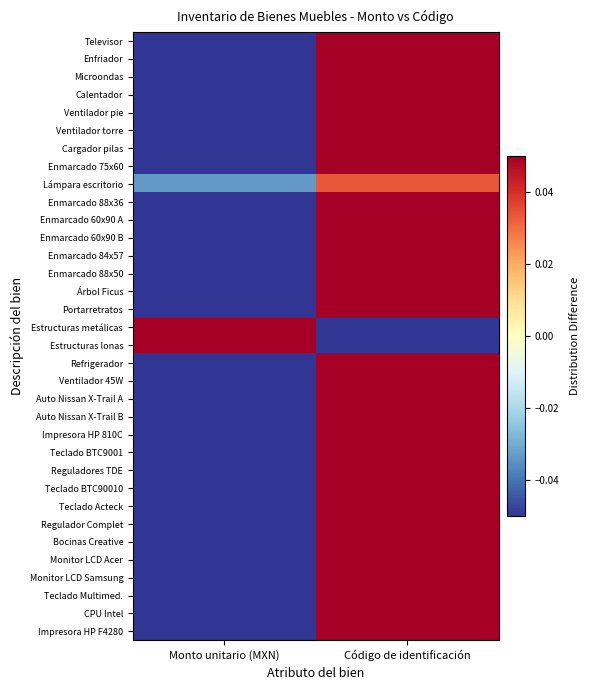

At which category is the sum across all series the highest?

Código de identificación